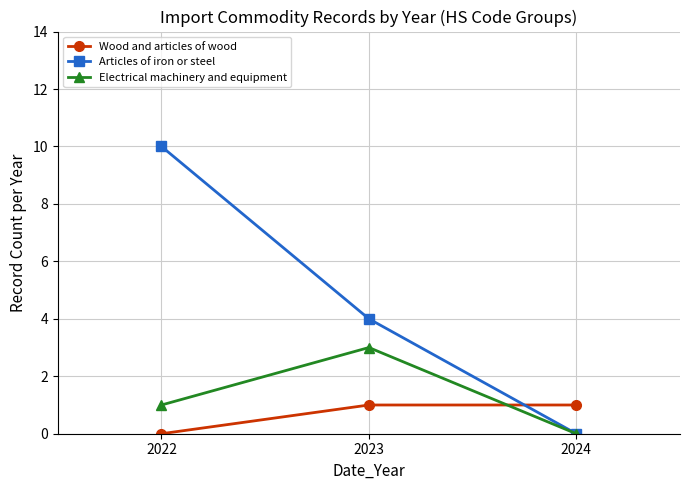

What value does the Articles of iron or steel series have at 2022, to the nearest 5?

10